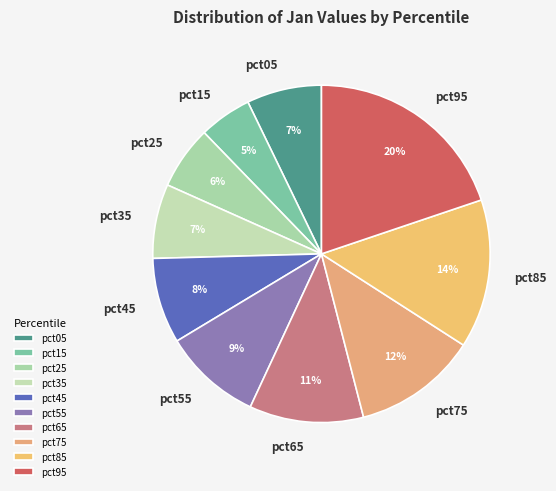

Do pct85 and pct35 together represent more than half of the pie?

No